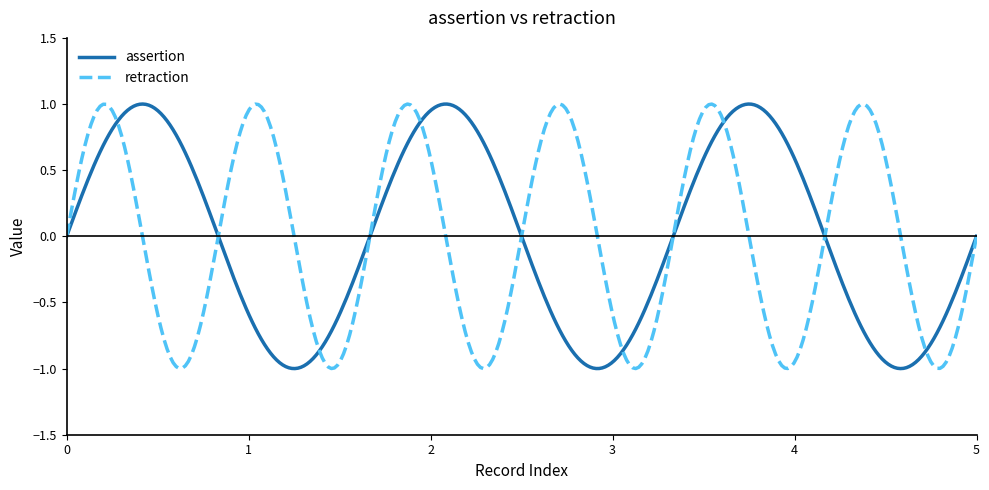

True or false: assertion and retraction cross at least once.

True